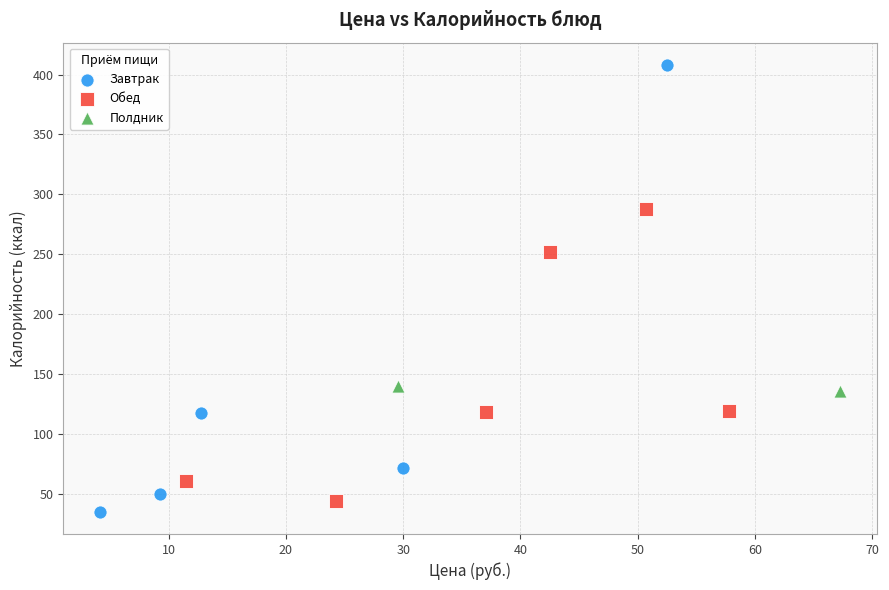

What are all the series names shown in the legend?

Завтрак, Обед, Полдник